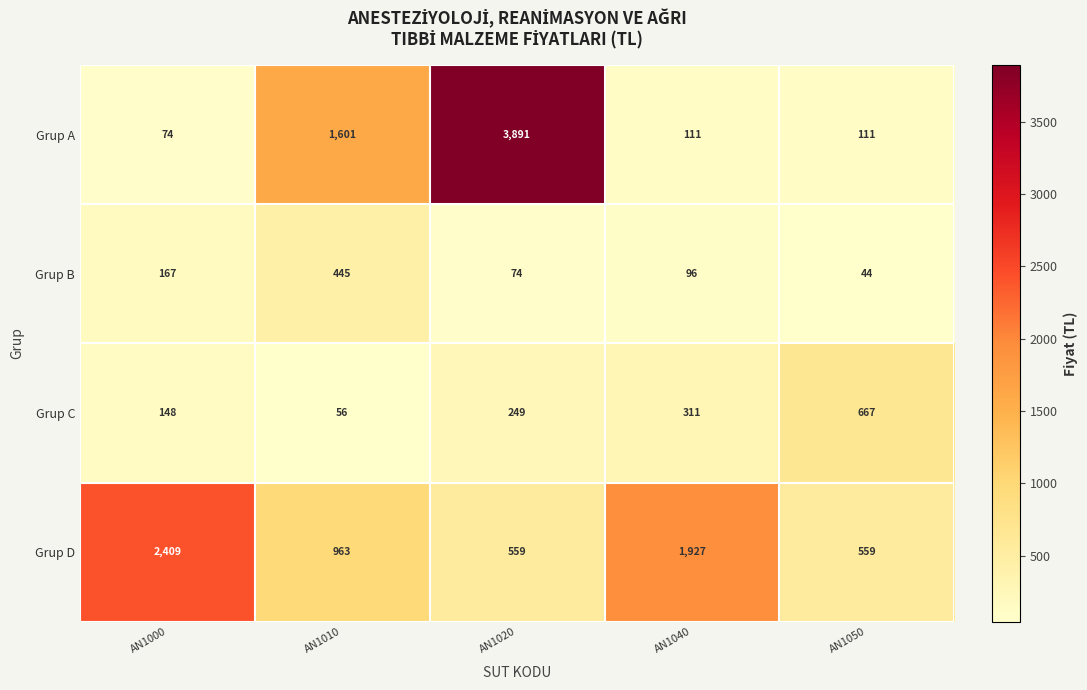

What is the spread (max minus min) of values at AN1040?

1831